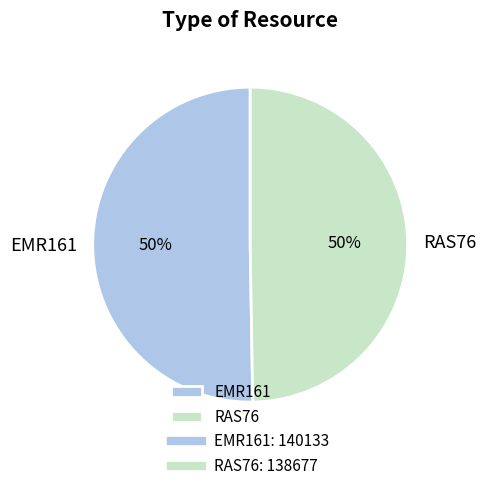

What percentage is the RAS76 slice, to the nearest percent?

50%